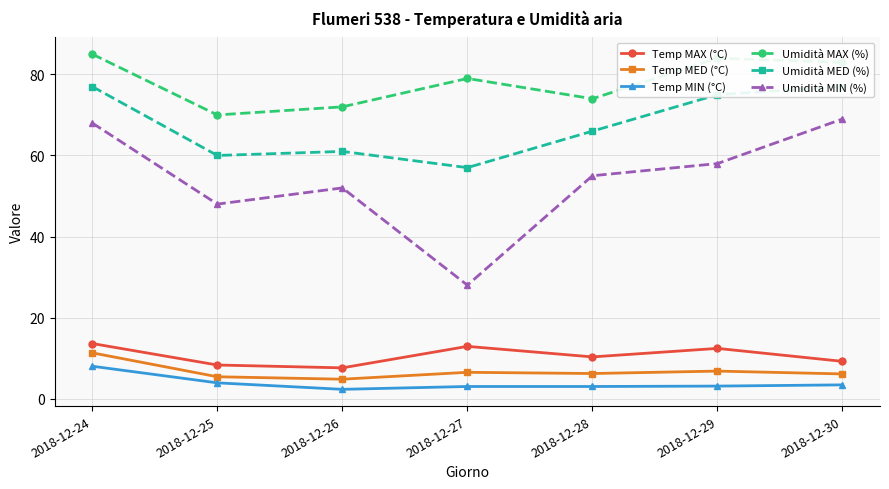

What is the highest value of the Temp MED (°C) series?

11.3